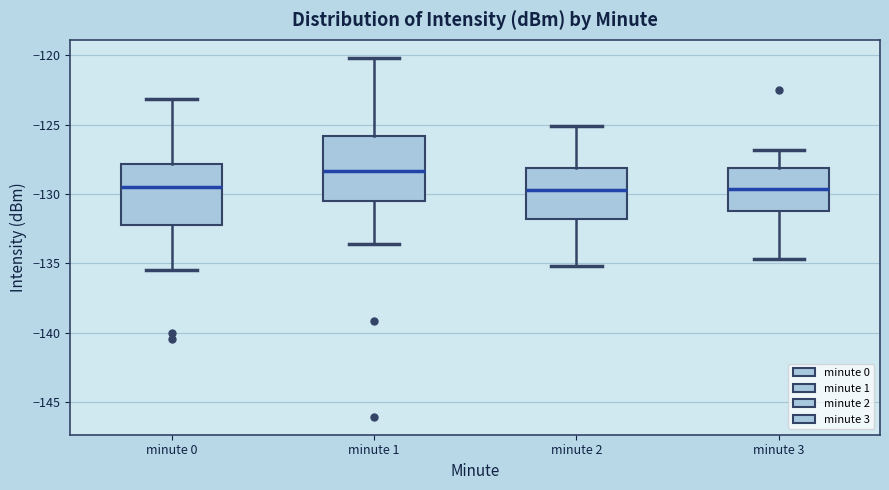

Reading left to right, transcribe this box plot: for each box, give where its median line is, the range the box spans, and where its two whiskers end, as read against the y-axis. The values are not printed on the chart, so give them approximately, as read against the axis.

minute 0: median -129.5, box -132.0 to -128.0, whiskers -135.5 to -123.0
minute 1: median -128.5, box -130.5 to -126.0, whiskers -133.5 to -120.0
minute 2: median -129.5, box -132.0 to -128.0, whiskers -135.0 to -125.0
minute 3: median -129.5, box -131.0 to -128.0, whiskers -134.5 to -127.0